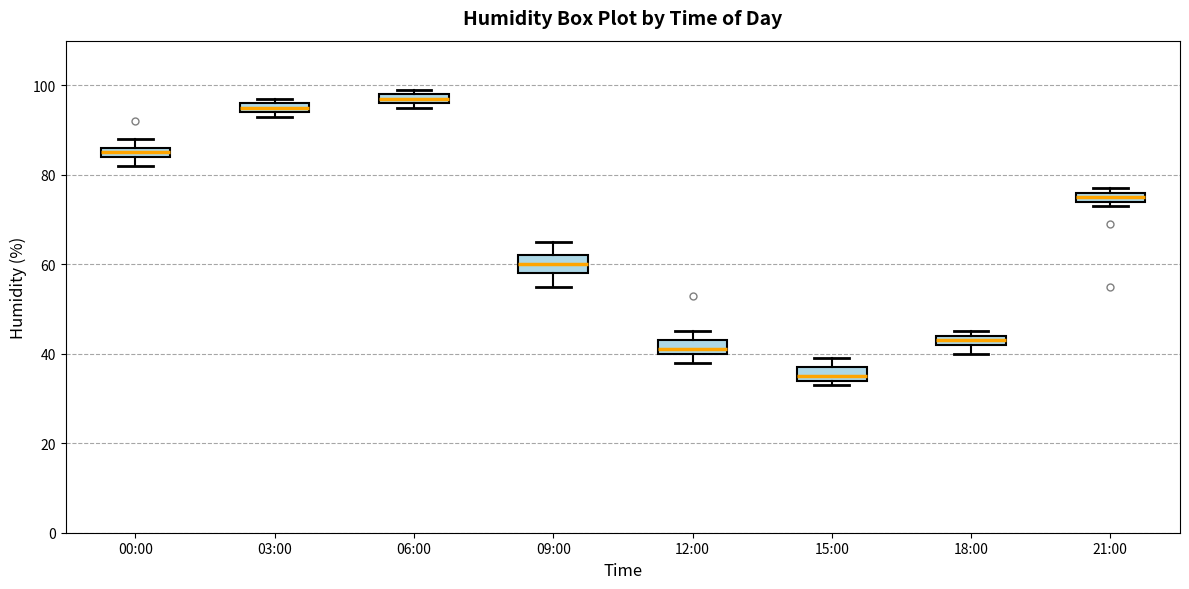

Where is the upper edge of the box for 12:00 on the y-axis? The values are not printed on the chart, so give them approximately, as read against the axis.

44